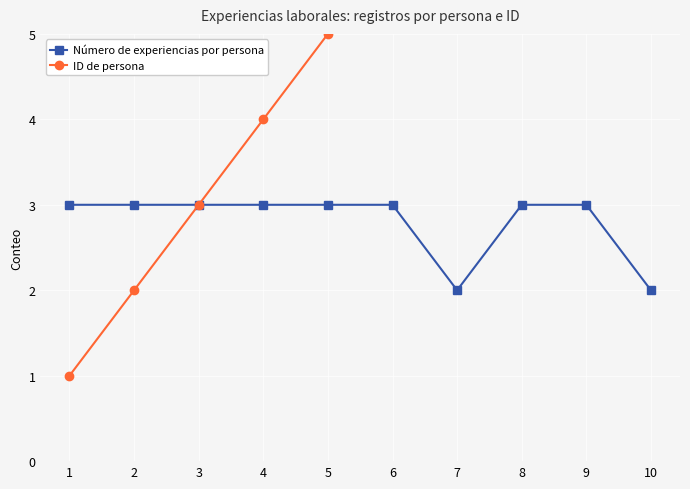

List the series in order of their overall mean, highest first.

ID de persona, Número de experiencias por persona